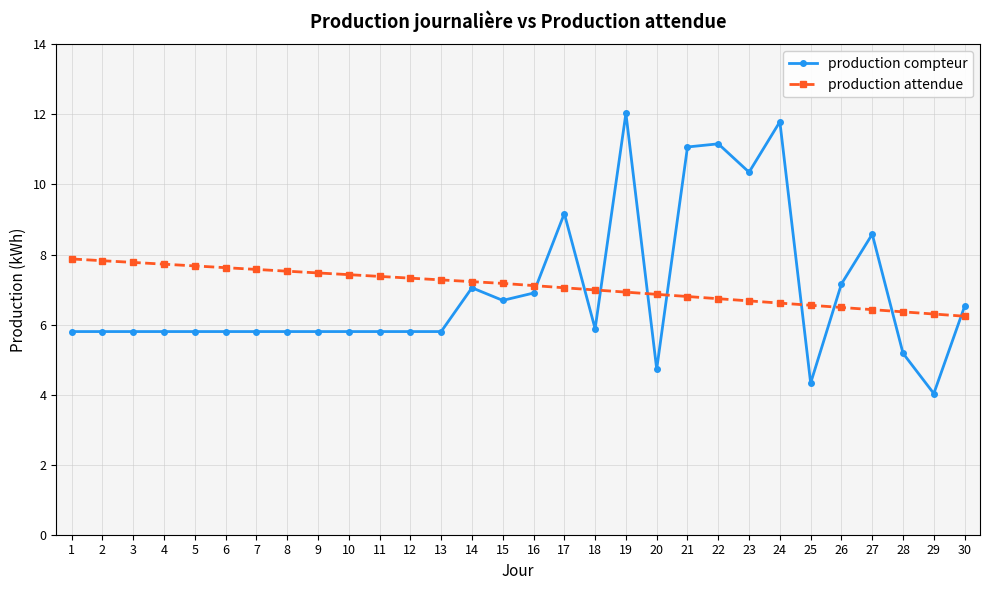

At which category is the sum across all series the highest?

19